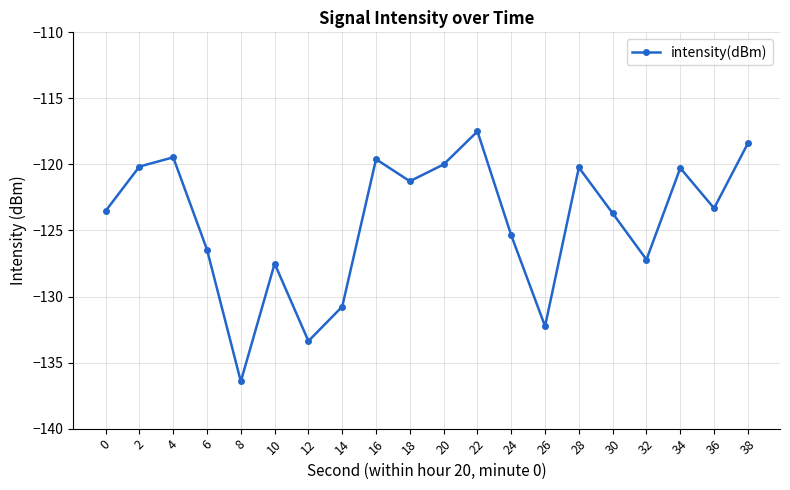

What is the smallest value displayed?

-136.4